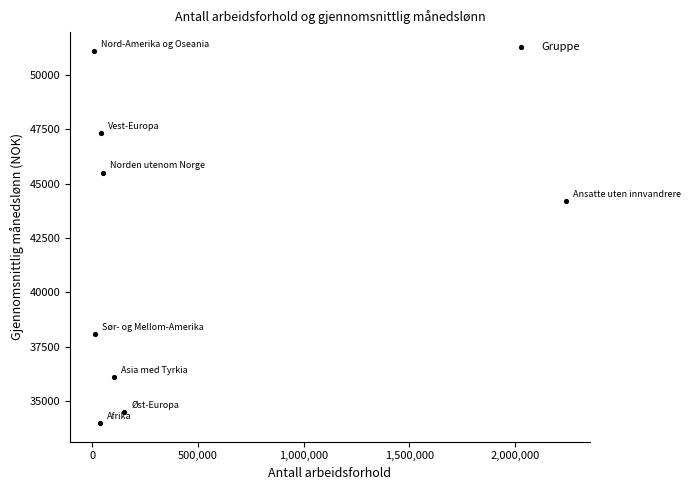

What is the average X value?

330455